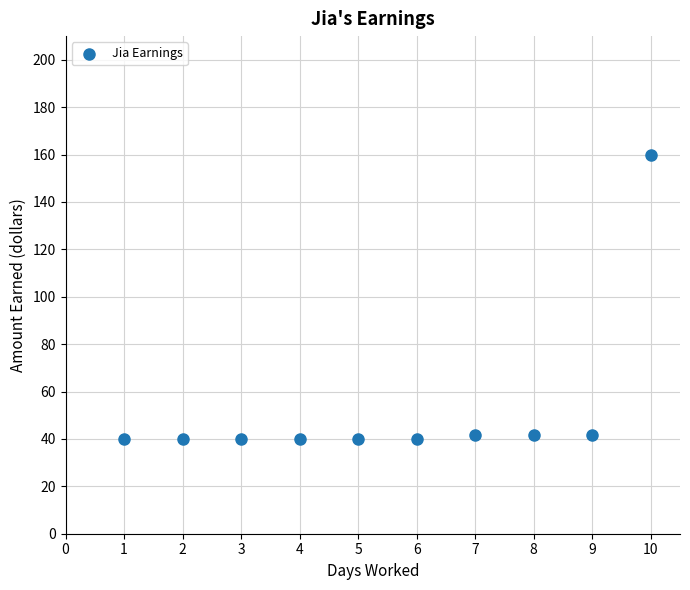

What is the range of Y values (max minus min)?

120.0